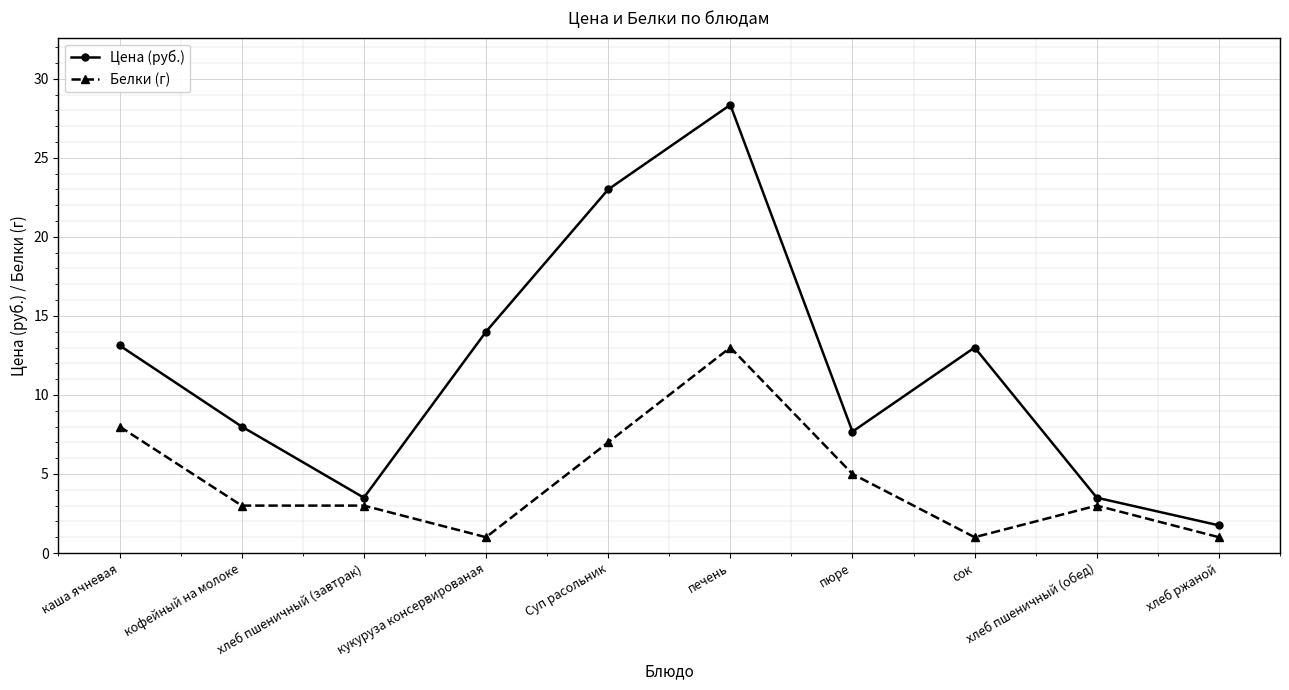

True or false: Цена (руб.) and Белки (г) intersect in this chart.

False